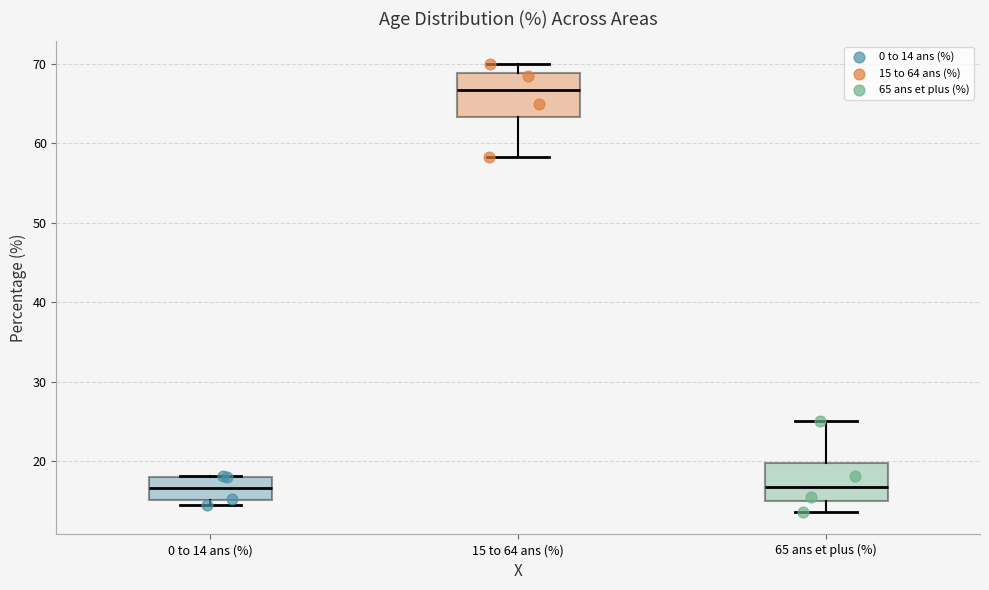

Reading left to right, read every box against the y-axis: the position of its median line, the range the box covers, and the ends of its whiskers. The values are not printed on the chart, so give them approximately, as read against the axis.

0 to 14 ans (%): median 17, box 15 to 18, whiskers 15 (just below the box's lower edge) to 18
15 to 64 ans (%): median 67, box 63 to 69, whiskers 58 to 70
65 ans et plus (%): median 17, box 15 to 20, whiskers 14 to 25